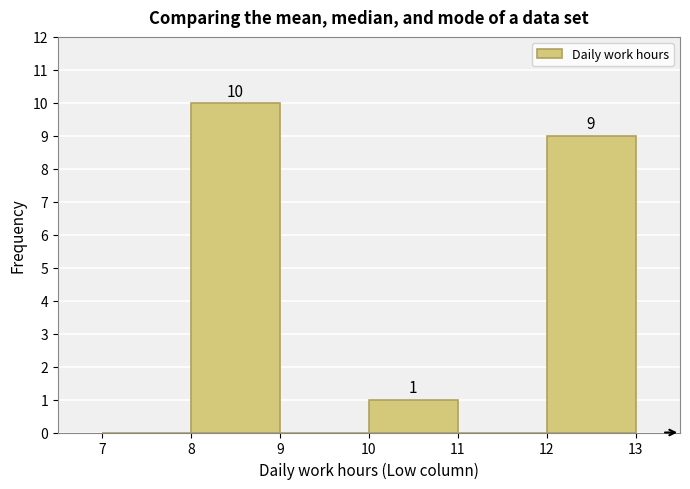

Over which range of the x-axis is the bar tallest?

8 to 9